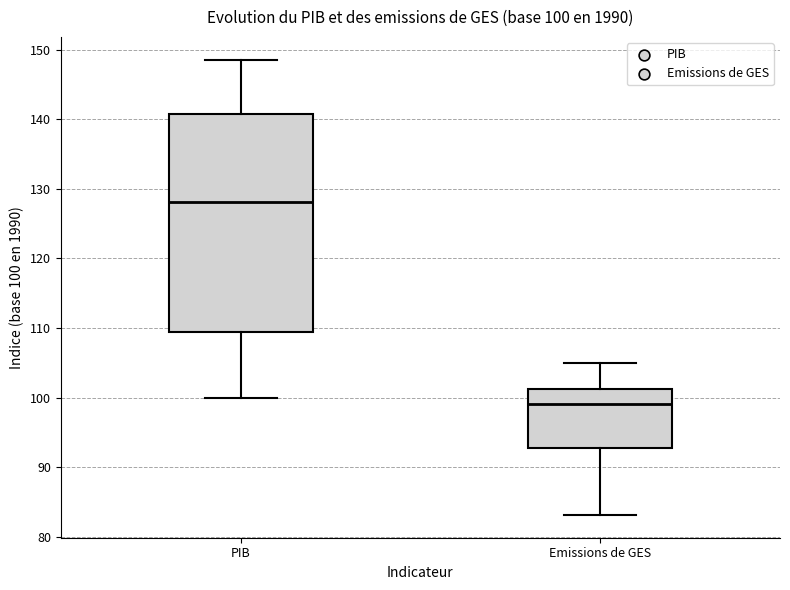

Which box's median line is the lowest?

Emissions de GES